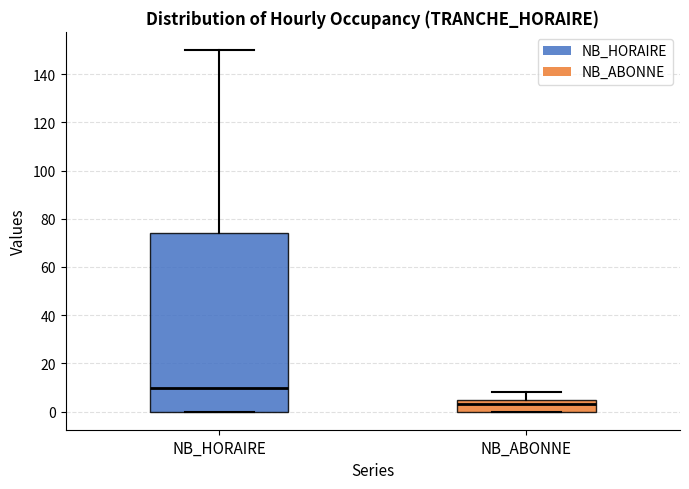

Comparing the boxes themselves (not the whiskers), which one is the tallest?

NB_HORAIRE